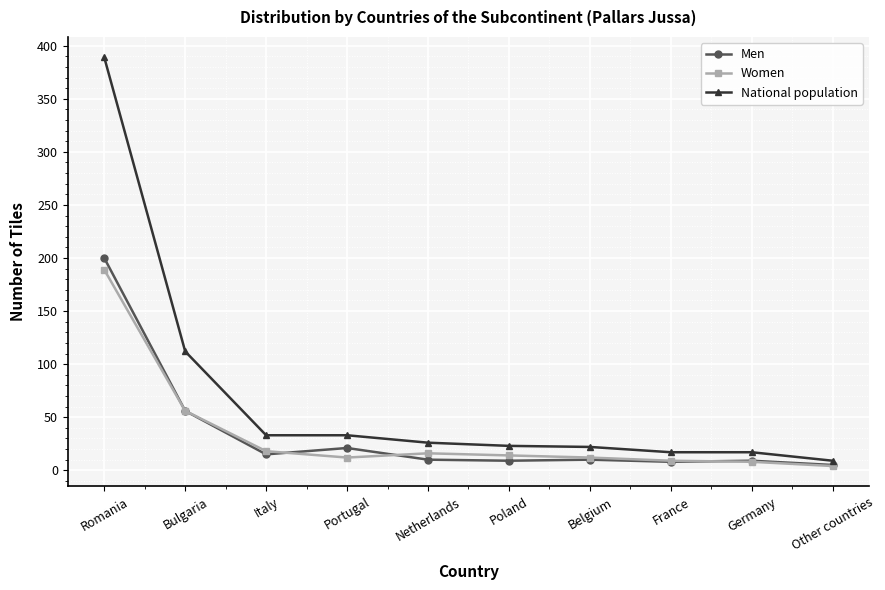

What is the value of the National population point at the 8th from the left?

17